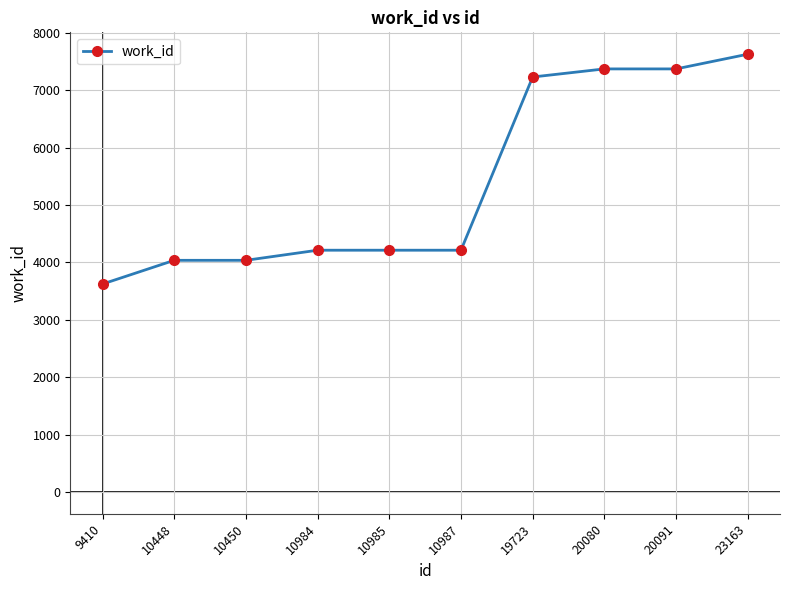

Read the value at 19723.

7229